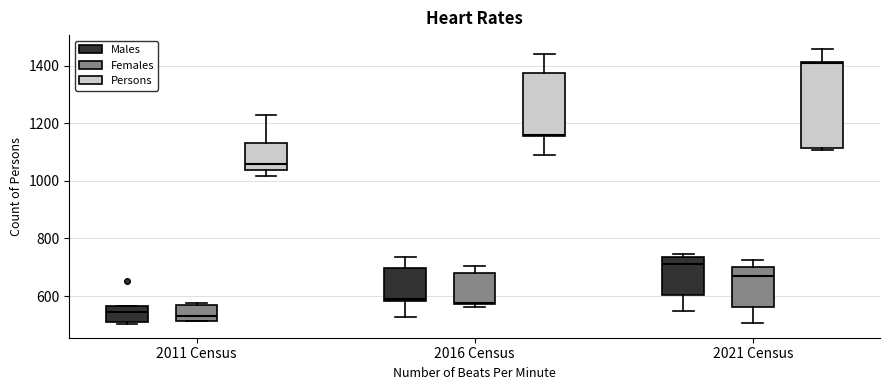

Reading left to right, transcribe this box plot: for each box, give where its median line is, the range the box spans, and where its two whiskers end, as read against the y-axis. The values are not printed on the chart, so give them approximately, as read against the axis.

2011 Census (Males): median 540, box 500 to 560, whiskers 500 to 560
2011 Census (Females): median 520 (just above the box's lower edge), box 520 to 560, whiskers 520 to 580
2011 Census (Persons): median 1060, box 1040 to 1140, whiskers 1020 to 1240
2016 Census (Males): median 600, box 580 to 700, whiskers 520 to 740
2016 Census (Females): median 580, box 580 to 680, whiskers 560 to 700
2016 Census (Persons): median 1160, box 1160 to 1380, whiskers 1080 to 1440
2021 Census (Males): median 720, box 600 to 740, whiskers 540 to 740 (just above the box's upper edge)
2021 Census (Females): median 660, box 560 to 700, whiskers 500 to 720
2021 Census (Persons): median 1400, box 1120 to 1420, whiskers 1100 to 1460